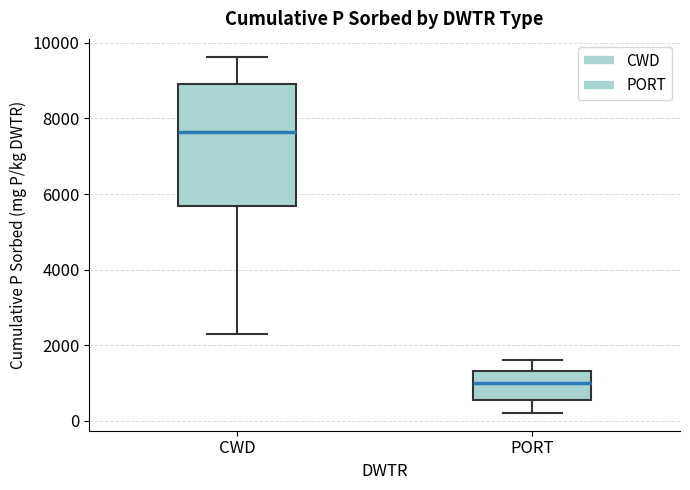

Reading left to right, transcribe this box plot: for each box, give where its median line is, the range the box spans, and where its two whiskers end, as read against the y-axis. The values are not printed on the chart, so give them approximately, as read against the axis.

CWD: median 7600, box 5600 to 9000, whiskers 2200 to 9600
PORT: median 1000, box 600 to 1400, whiskers 200 to 1600